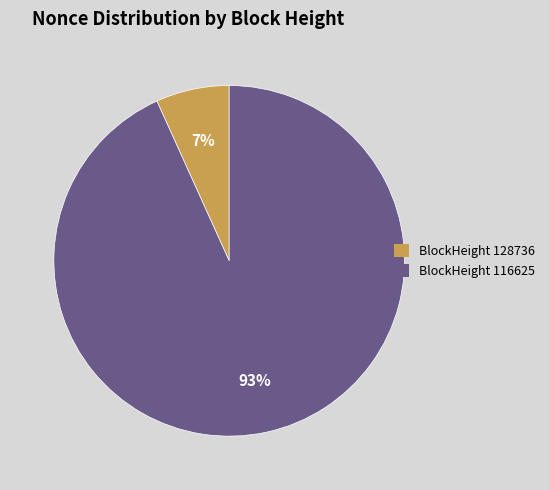

Between BlockHeight 116625 and BlockHeight 128736, which is larger?

BlockHeight 116625